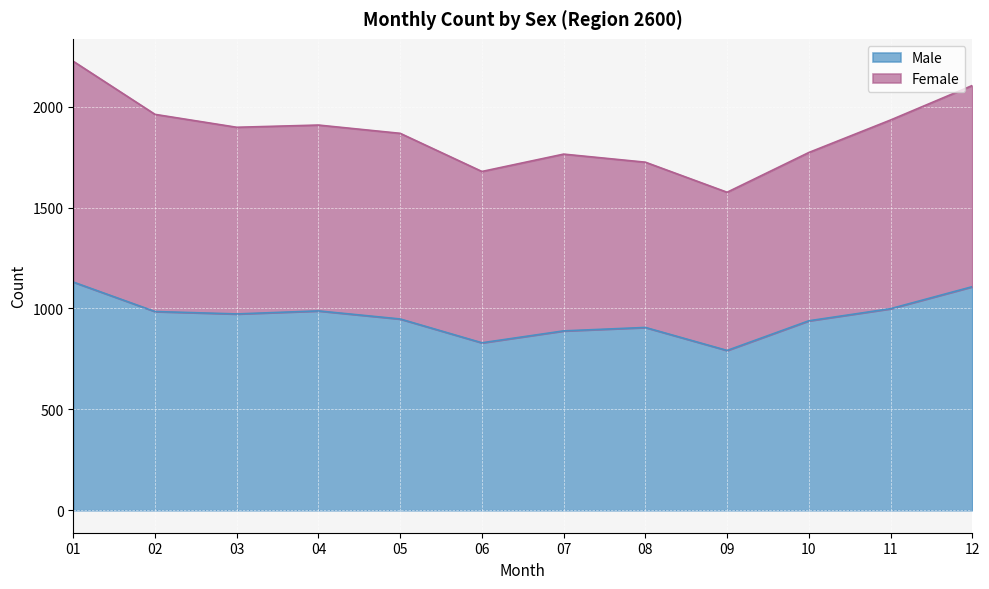

Rank the categories by value from highest to lowest.

01, 12, 11, 04, 02, 03, 05, 10, 08, 07, 06, 09